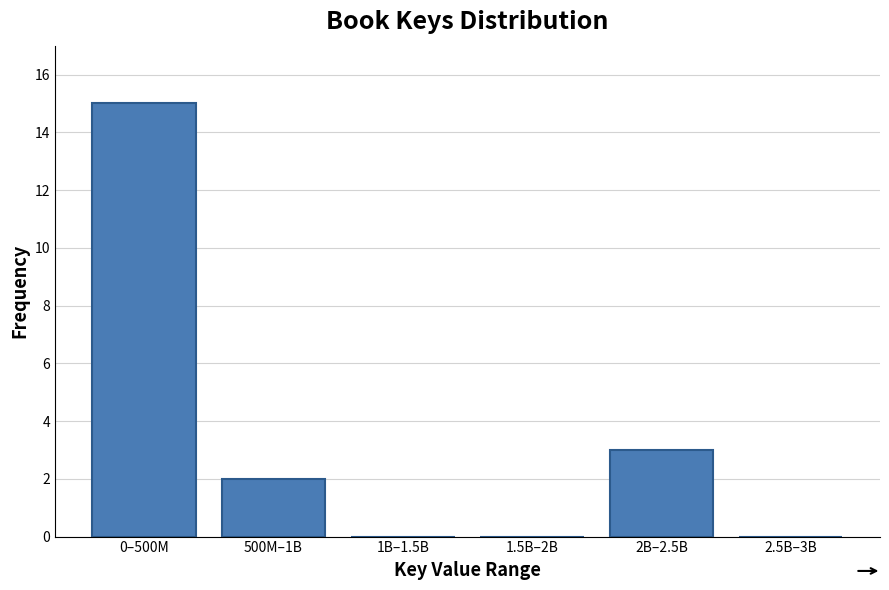

Reading left to right, list all the values displayed in this chart.

0–500M=15	500M–1B=2	1B–1.5B=0	1.5B–2B=0	2B–2.5B=3	2.5B–3B=0